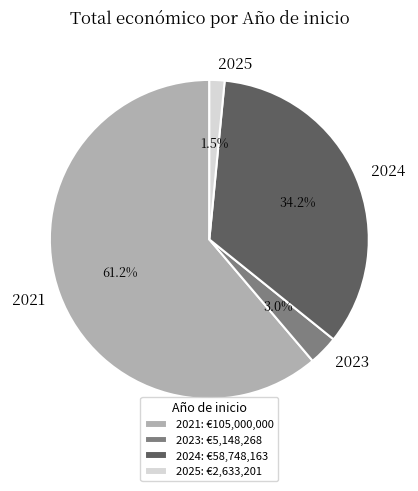

Between 2023 and 2025, which is larger?

2023